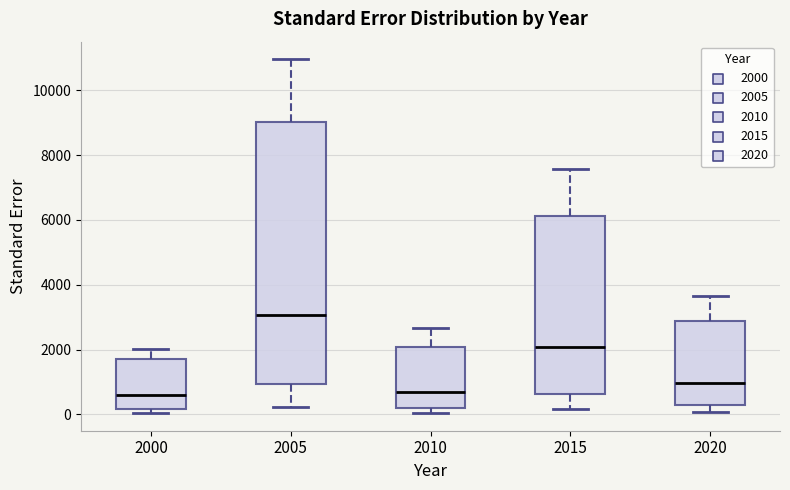

Where is the upper edge of the box at x = 2010 on the y-axis? The values are not printed on the chart, so give them approximately, as read against the axis.

2000